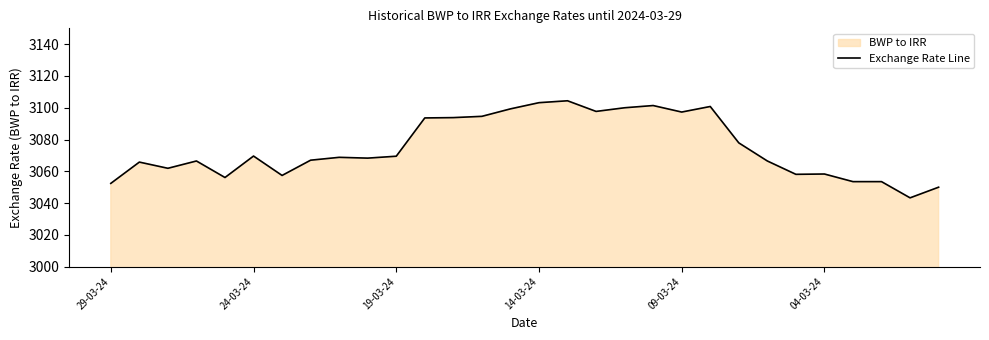

What is the minimum value shown in the chart?

3043.3